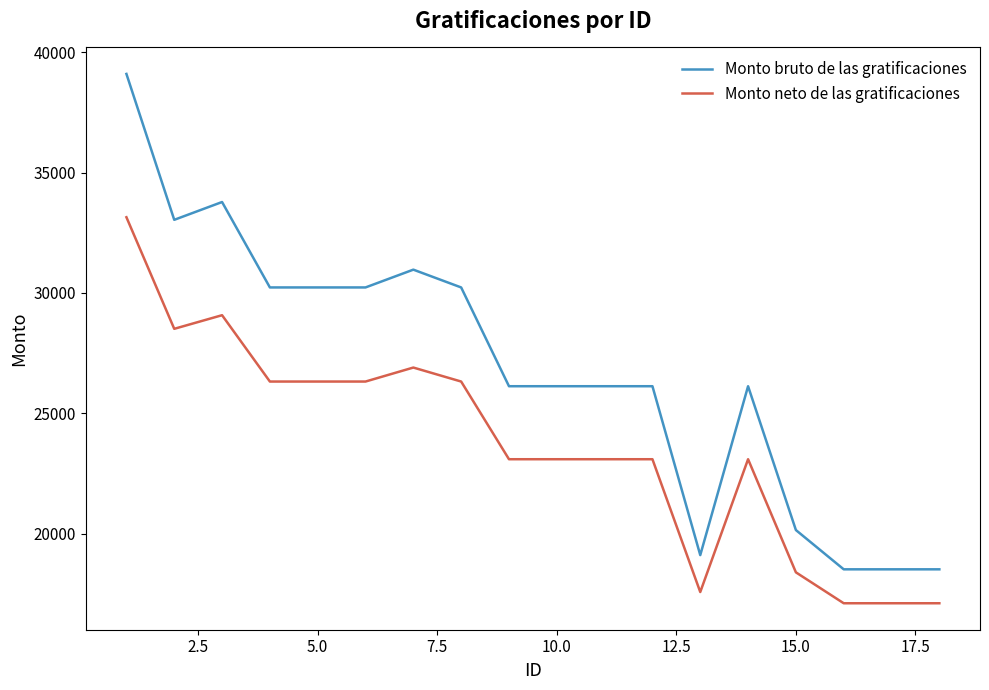

True or false: Monto bruto de las gratificaciones and Monto neto de las gratificaciones cross at least once.

False